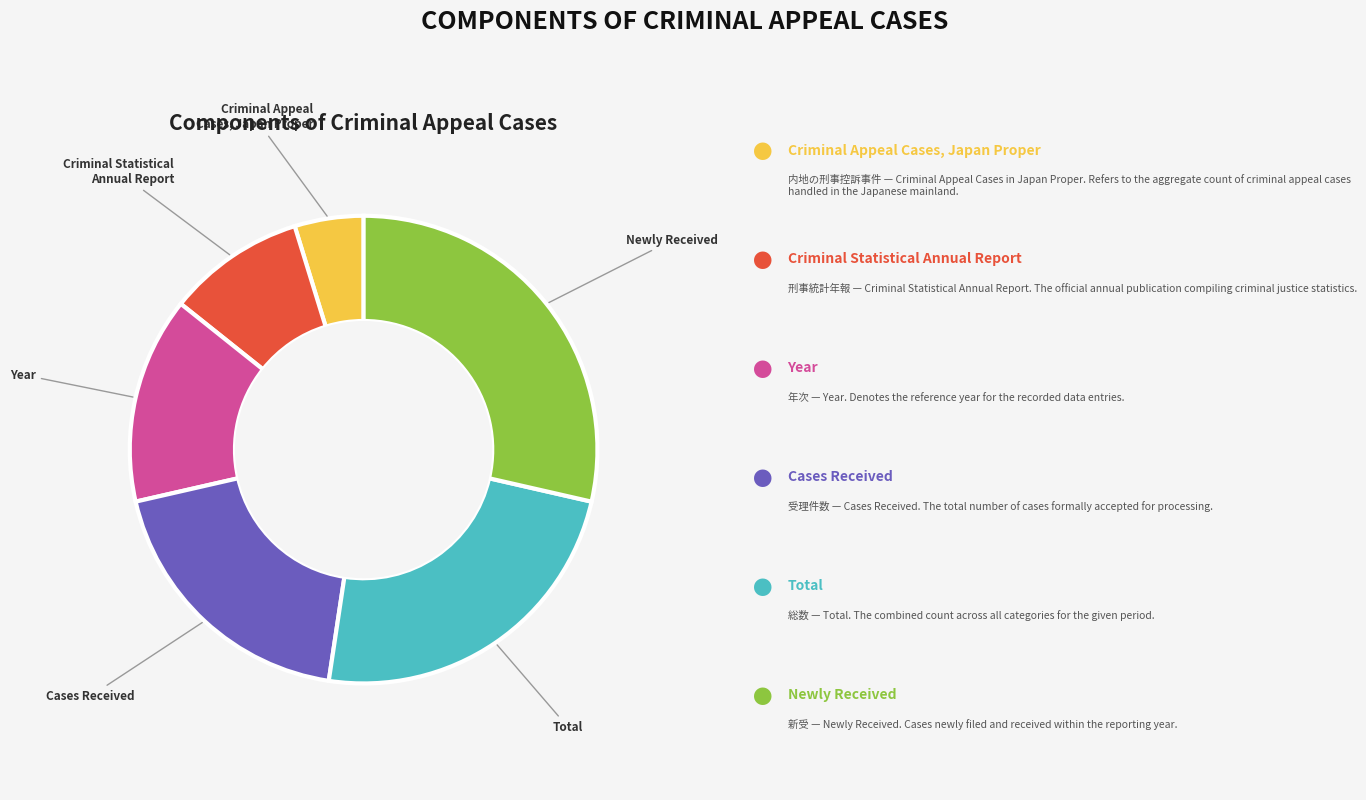

Count the number of slices in the pie.

6